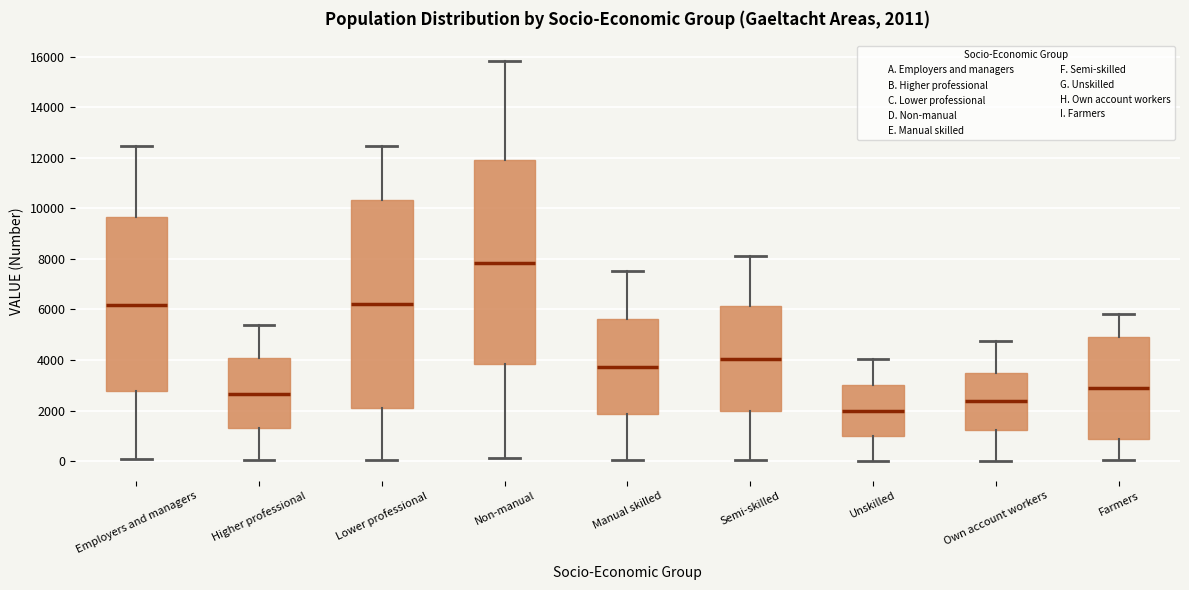

Which box has the lowest median line?

Unskilled